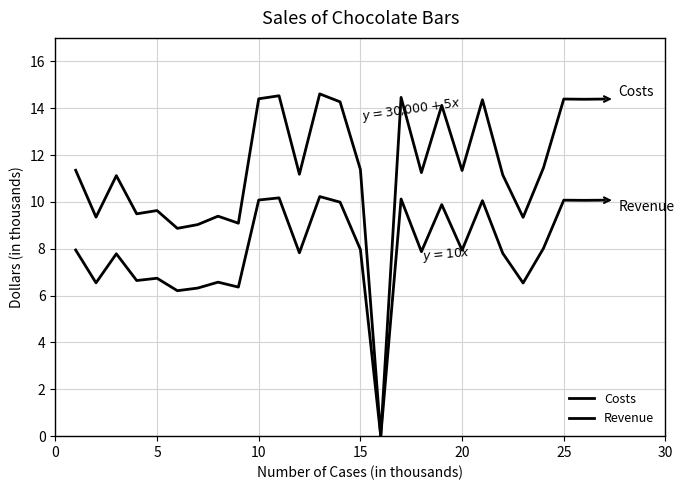

Rank the series by their average value, from lowest to highest.

Revenue, Costs